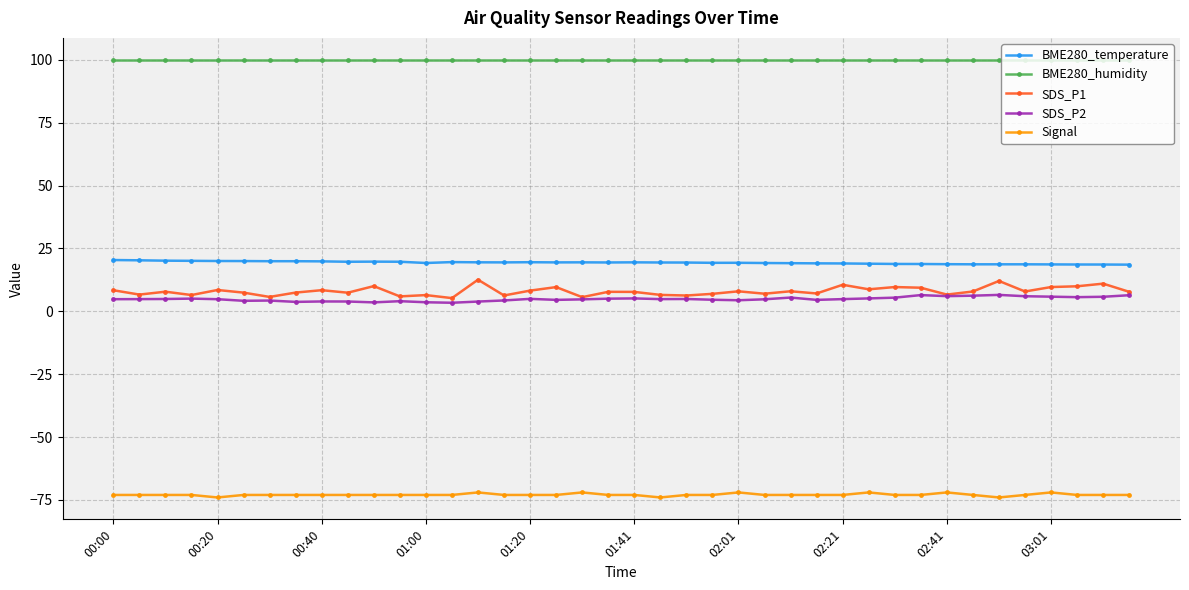

Which series has the largest range (max minus min)?

SDS_P1